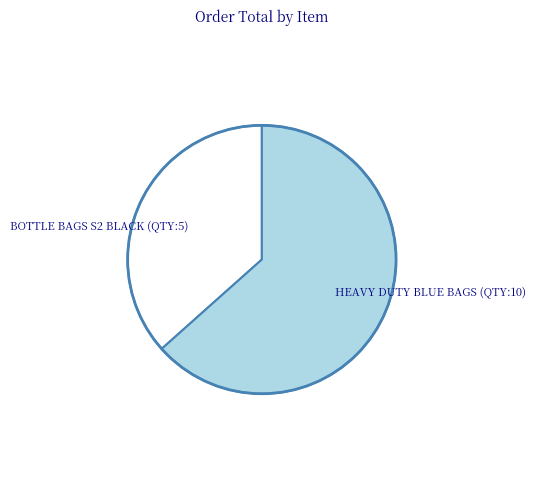

The BOTTLE BAGS S2 BLACK (QTY:5) slice represents 27% of the pie. True or false?

False